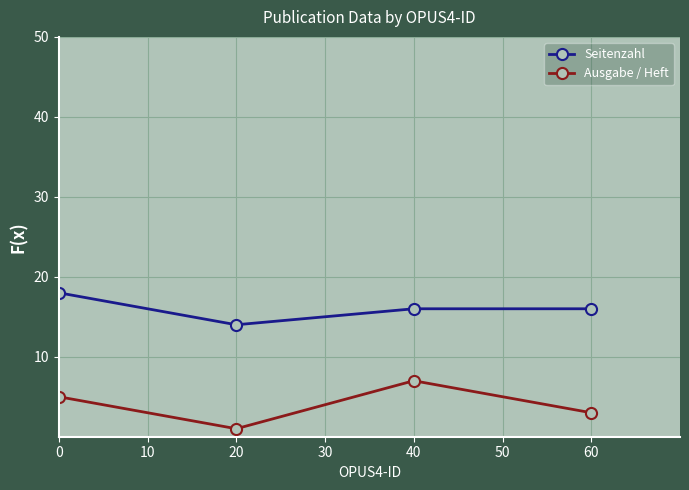

True or false: Seitenzahl and Ausgabe / Heft intersect in this chart.

False